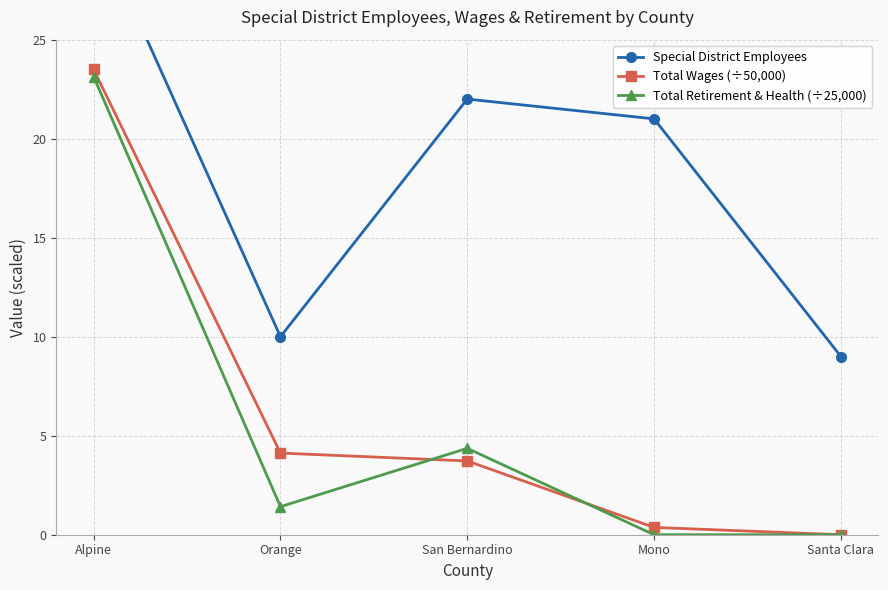

True or false: Total Retirement & Health (÷25,000) has more than 2 points higher than both neighbors.

False